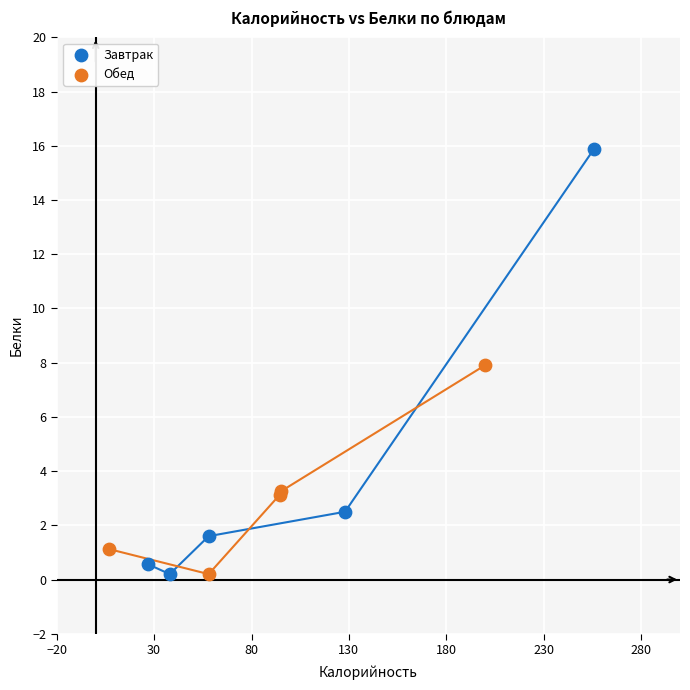

What are all the series names shown in the legend?

Завтрак, Обед